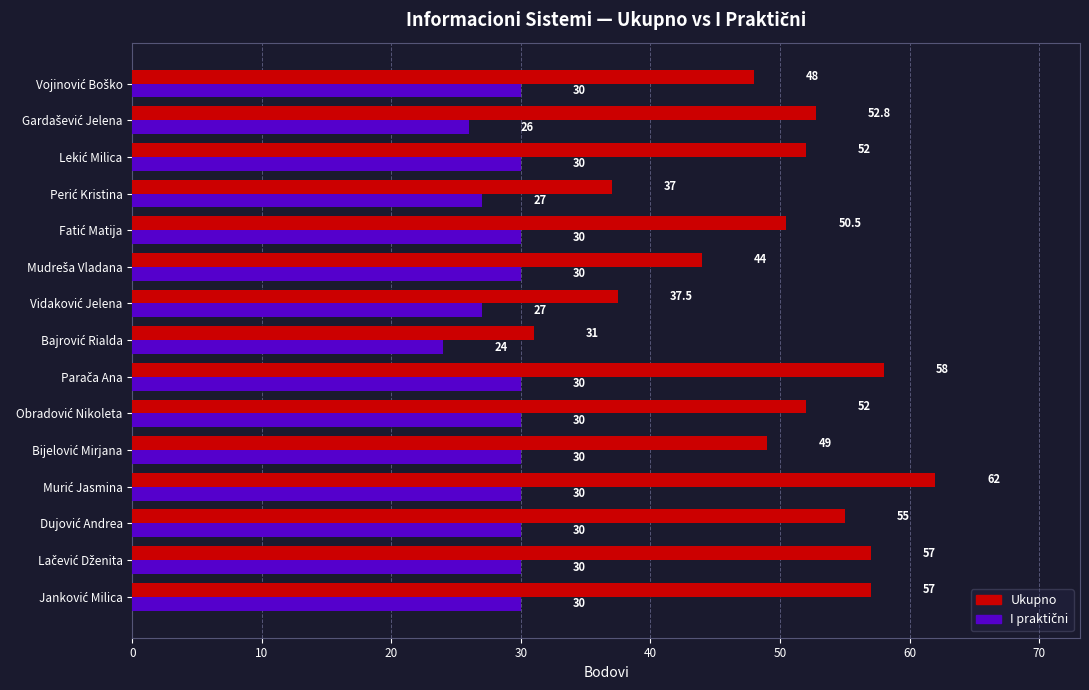

What is the maximum value for Ukupno?

62.0